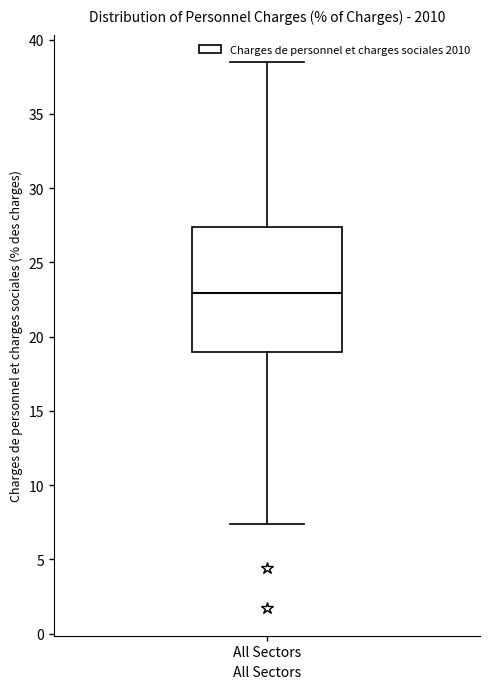

Read this box plot against the y-axis: the position of the median line, the range covered by the box, and the ends of both whiskers. The values are not printed on the chart, so give them approximately, as read against the axis.

median 23.0, box 19.0 to 27.5, whiskers 7.5 to 38.5